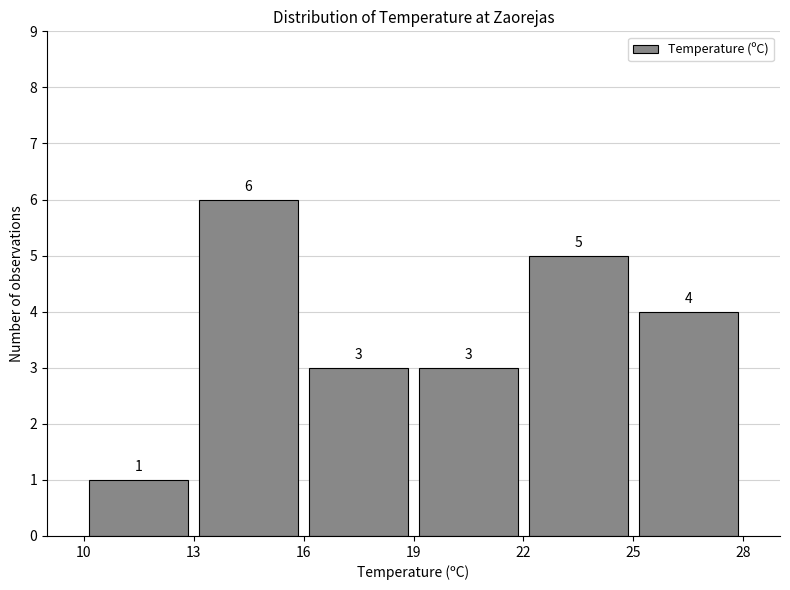

What is the height of the bar covering 25 to 28 on the x-axis?

4